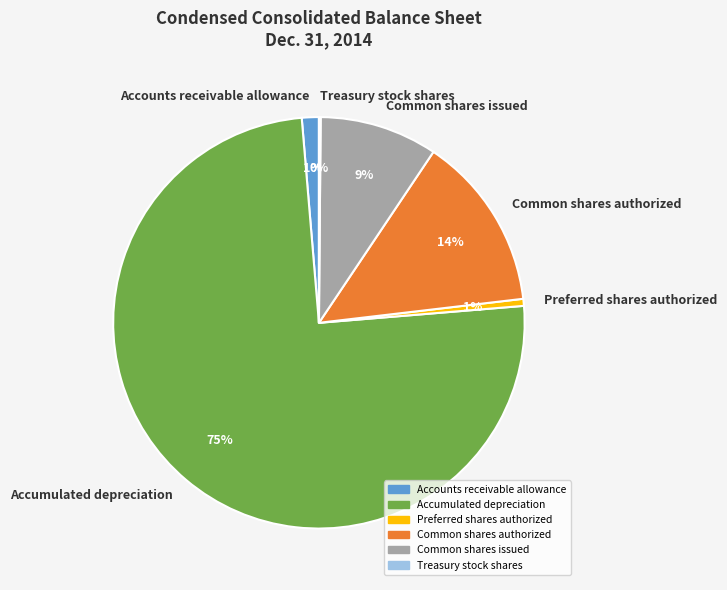

True or false: Accumulated depreciation accounts for 90% of the total.

False